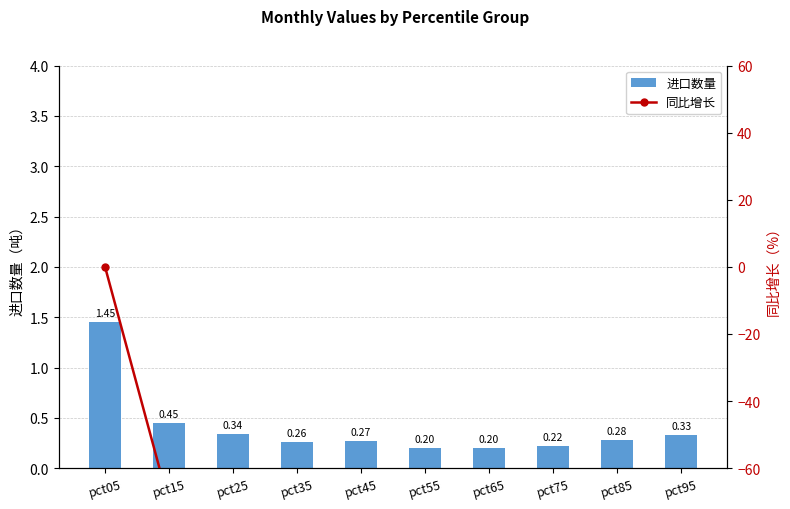

List the labels in order of 进口数量 value, smallest first.

pct65, pct55, pct75, pct35, pct45, pct85, pct95, pct25, pct15, pct05